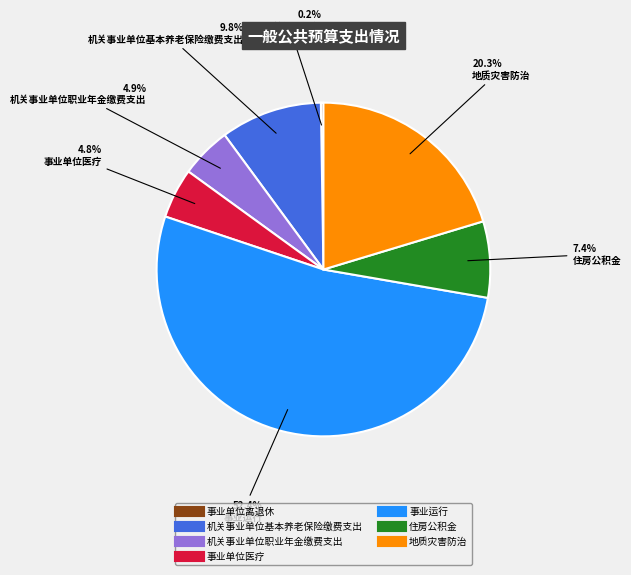

Combined, what portion of the pie is 事业单位医疗 and 事业运行?

57.3%